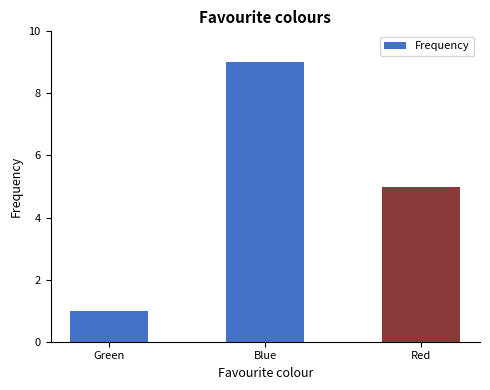

Is it true that the value at Blue is 4?

False